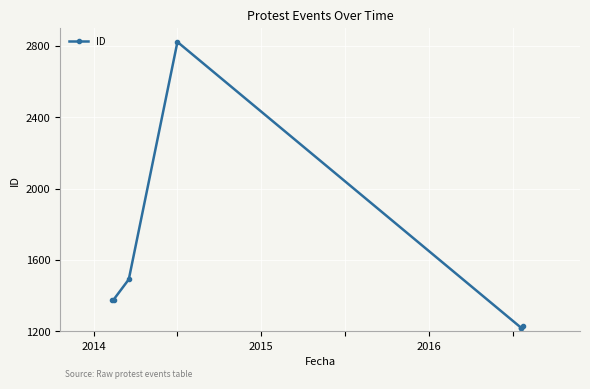

Reading right to left, extract all data points from this chart.

1228	1221	1220	2822	1492	1379	1375